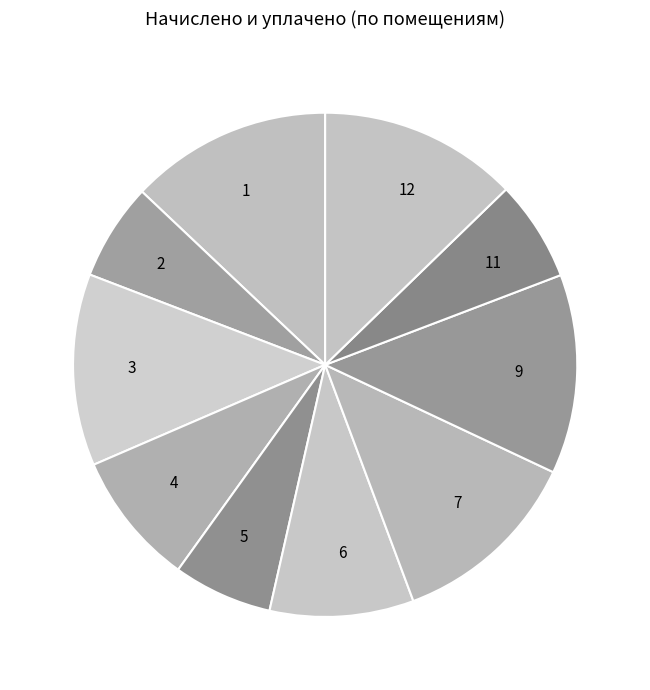

The 6 slice represents 17% of the pie. True or false?

False